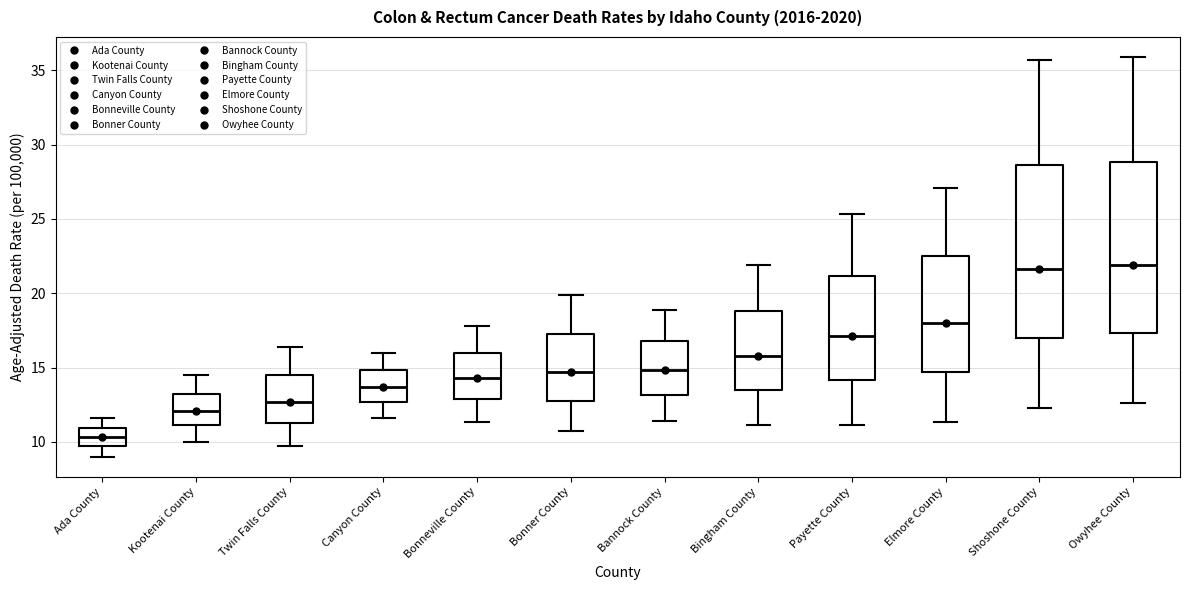

Where does the upper whisker of the box for Elmore County end on the y-axis? The values are not printed on the chart, so give them approximately, as read against the axis.

27.0